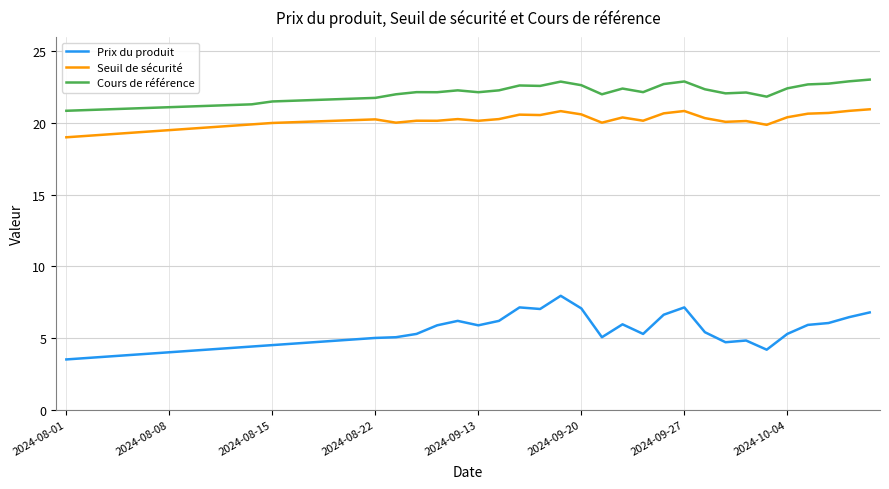

What is the difference between the maximum and minimum values in the Cours de référence series?

2.2